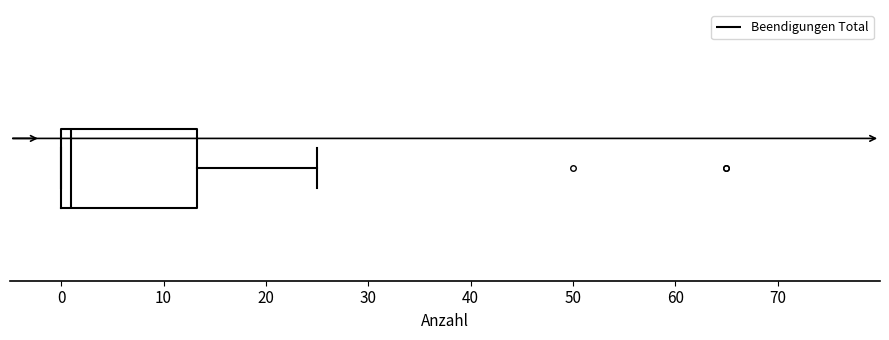

Read this box plot against the x-axis: the position of the median line, the range covered by the box, and the ends of both whiskers. The values are not printed on the chart, so give them approximately, as read against the axis.

median 1, box 0 to 13, whiskers 0 to 25